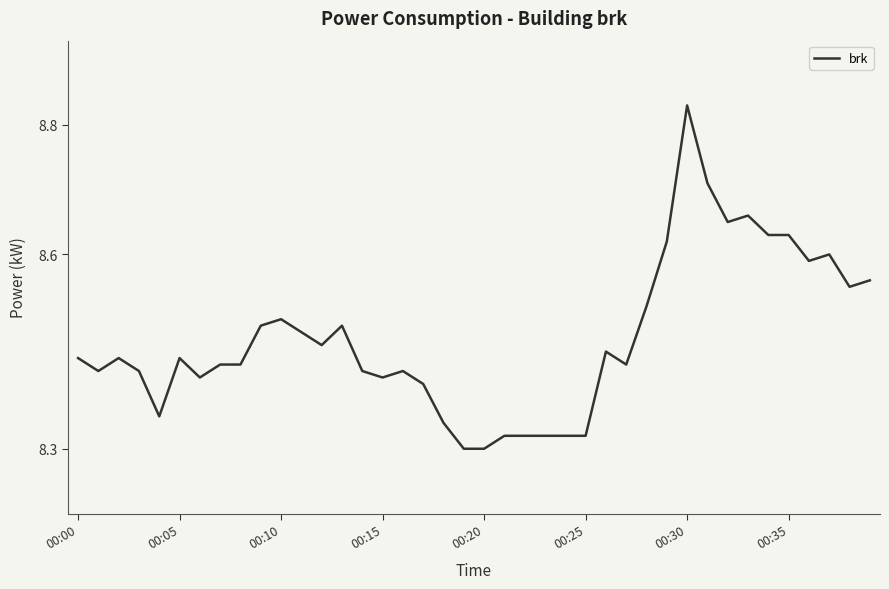

Which label corresponds to the largest value in the chart?

00:30